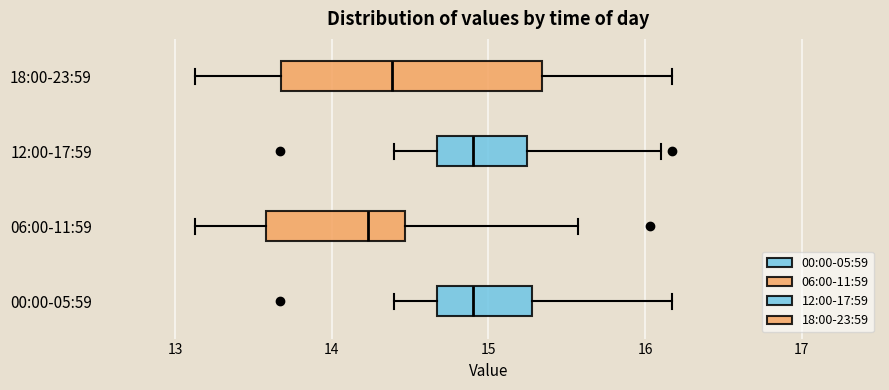

Which box's median line is the furthest to the left?

06:00-11:59